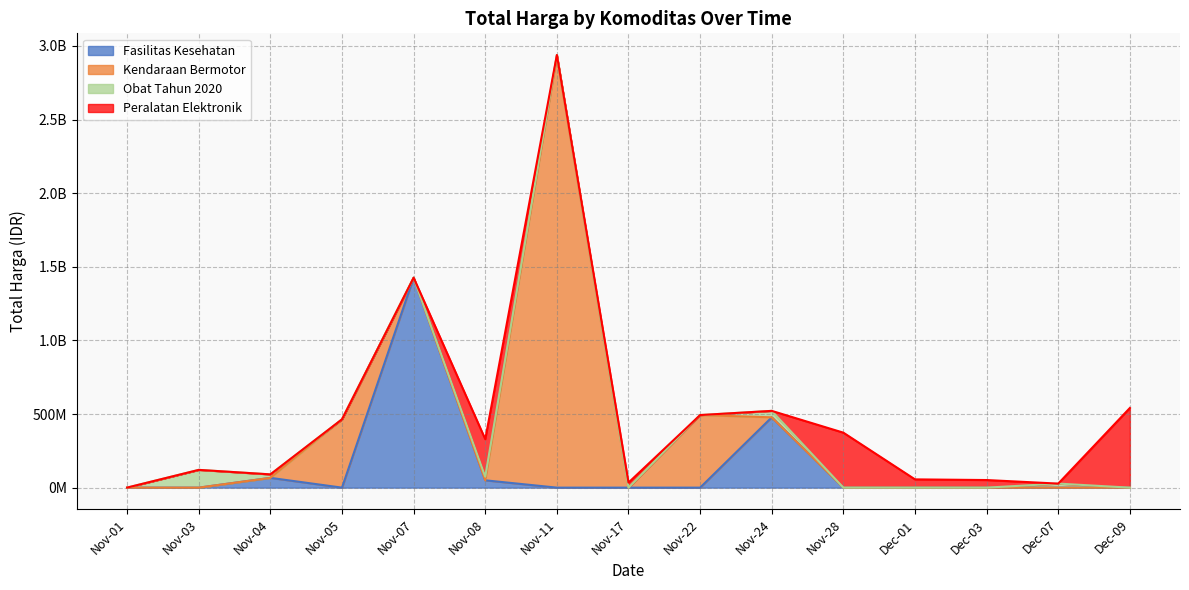

Does the chart have visible grid lines?

Yes